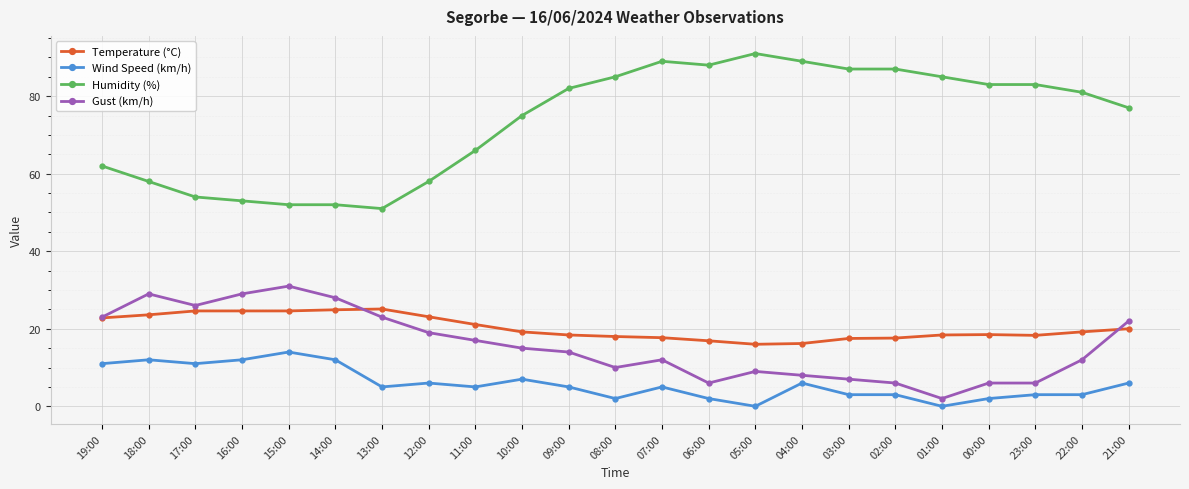

What is the maximum value for Wind Speed (km/h)?

14.0